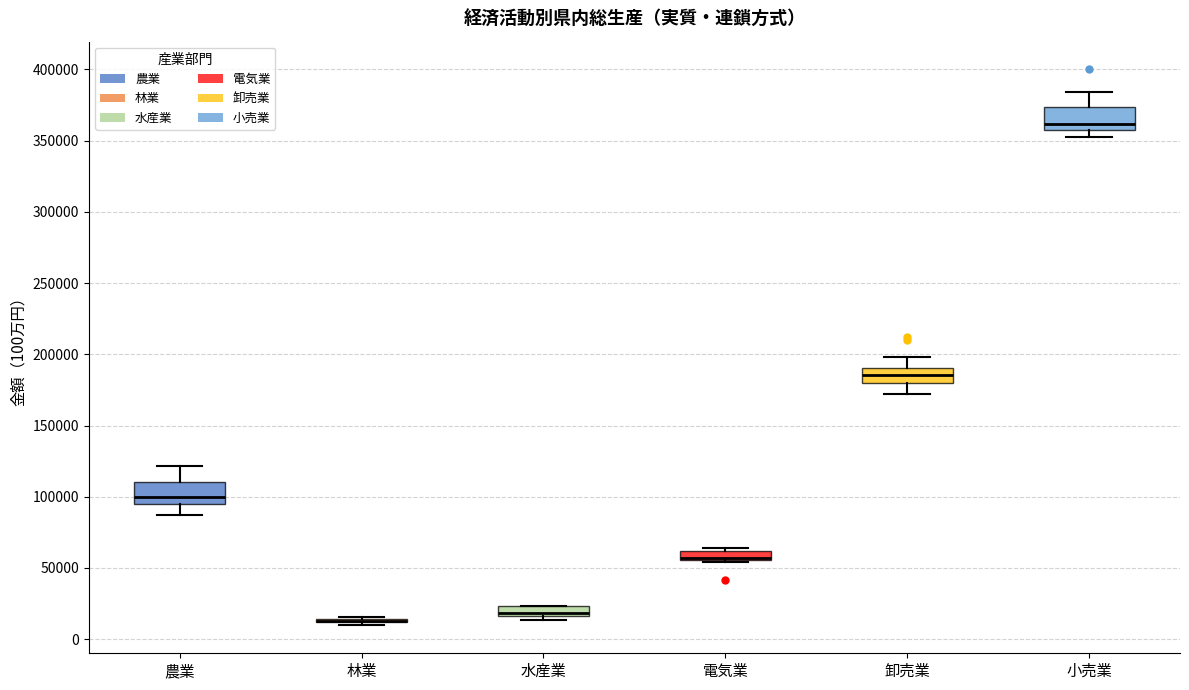

Where is the lower edge of the box for 小売業 on the y-axis? The values are not printed on the chart, so give them approximately, as read against the axis.

360000